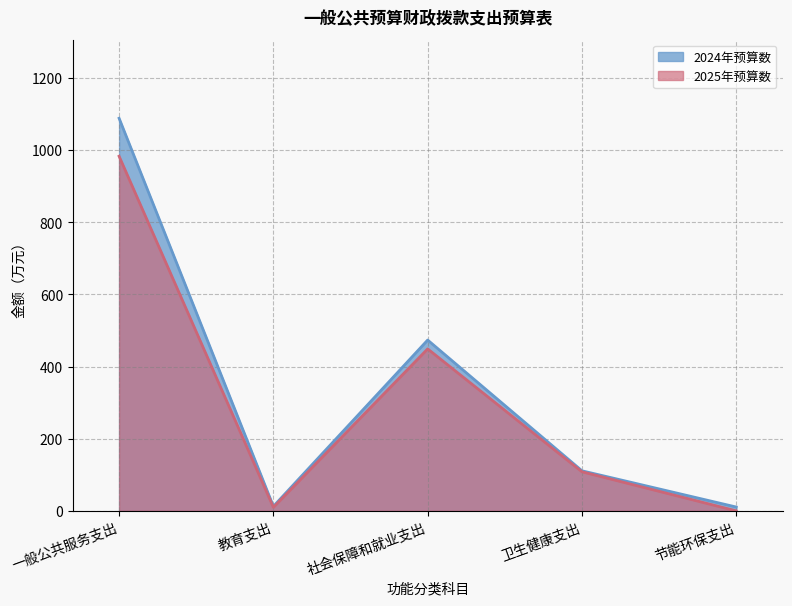

What is the sum of the 2024年预算数 values at 教育支出 and 一般公共服务支出?

1100.6